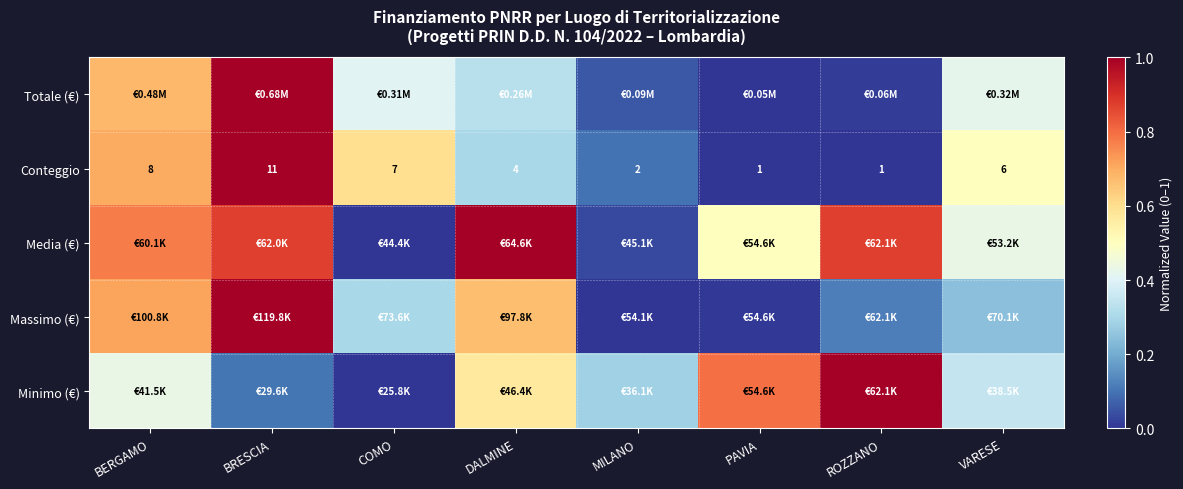

Where does the Conteggio series first go above 6?

BERGAMO